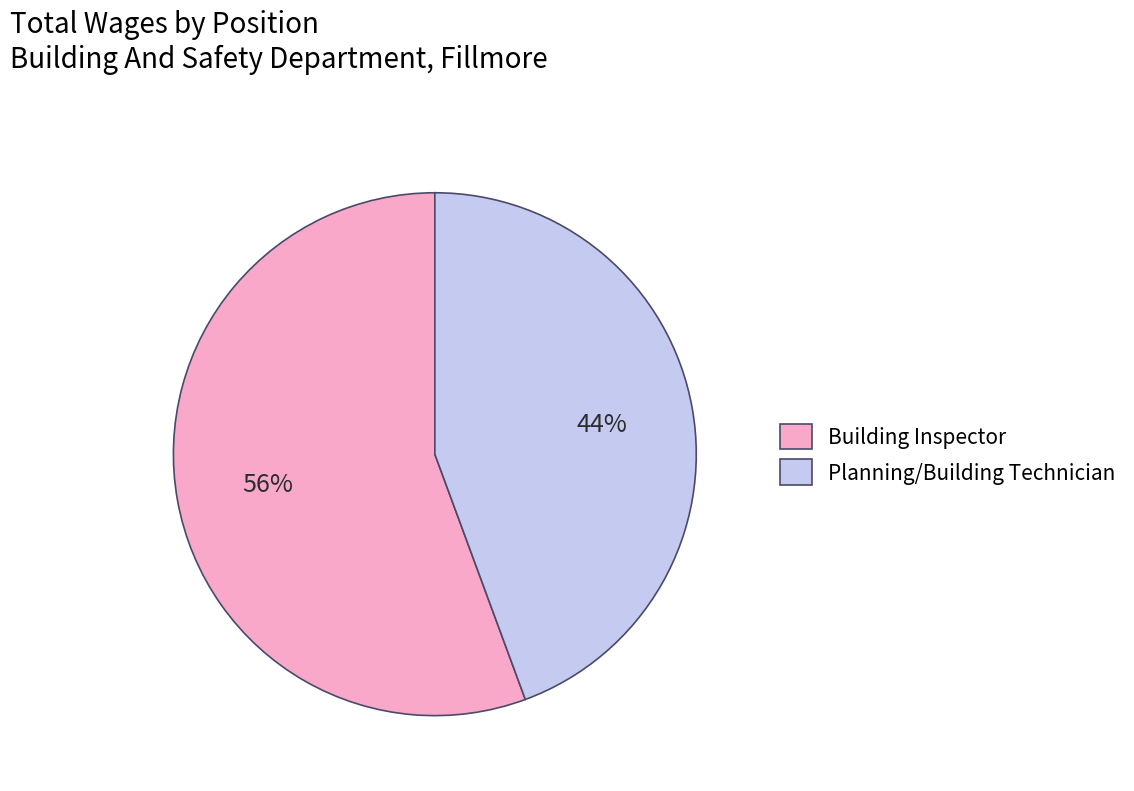

Is there a majority slice in this chart?

Yes